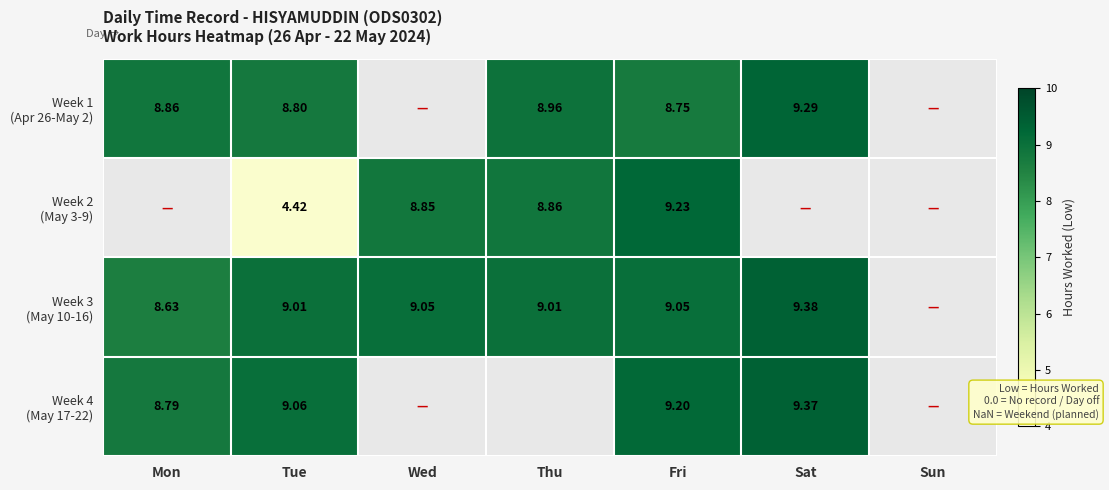

How many positive values does the Week 1 (Apr 26-May 2) series have?

5